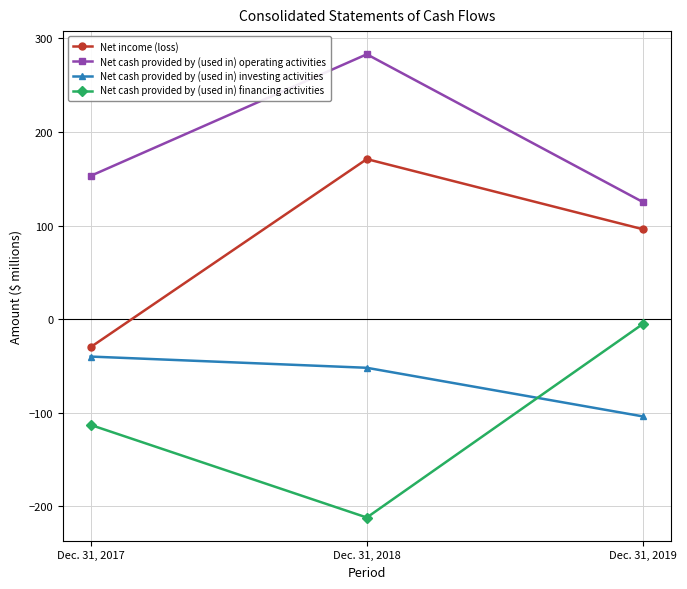

Which series changed the most between Dec. 31, 2018 and Dec. 31, 2019?

Net cash provided by (used in) financing activities